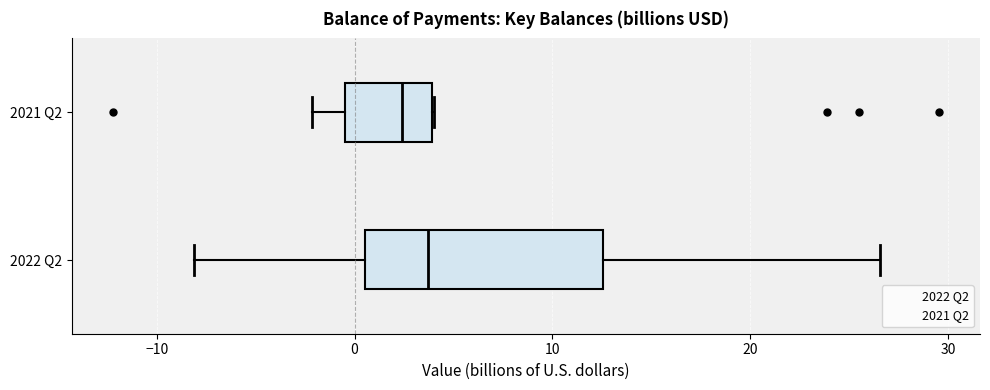

Where is the right edge of the box for 2021 Q2 on the x-axis? The values are not printed on the chart, so give them approximately, as read against the axis.

4